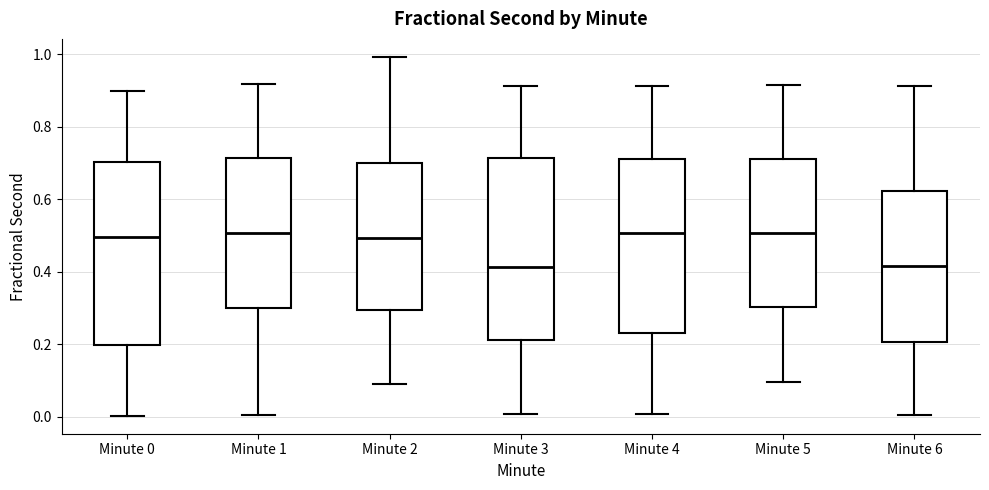

Where does the lower whisker of the box for Minute 4 end on the y-axis? The values are not printed on the chart, so give them approximately, as read against the axis.

0.00